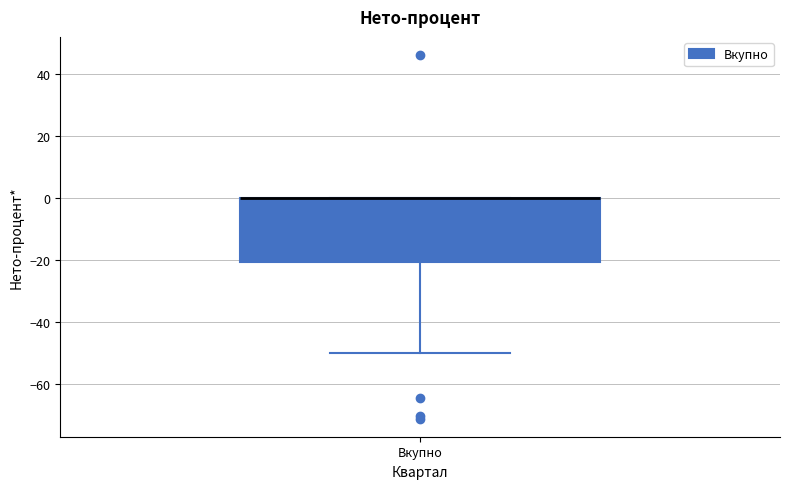

Where is the lower edge of the box for Вкупно on the y-axis? The values are not printed on the chart, so give them approximately, as read against the axis.

-20